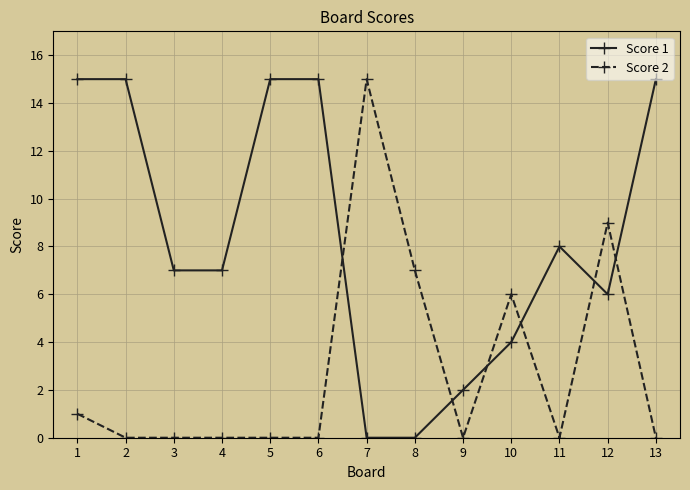

True or false: Score 2 has a value of -7 at 9.

False